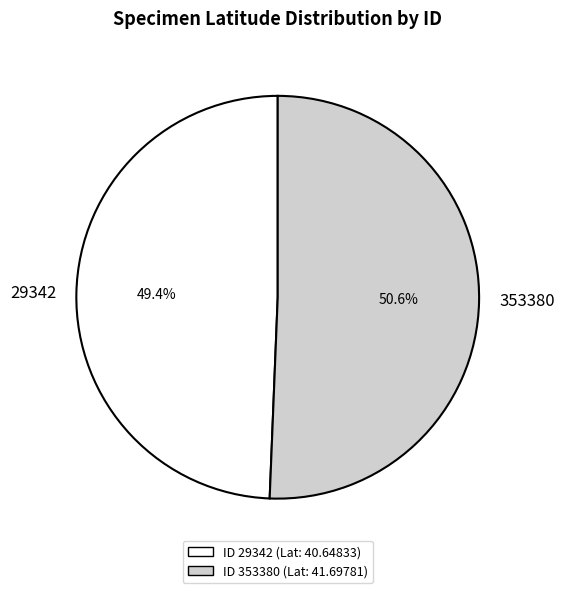

Is it true that 29342 is 38% of the pie?

False